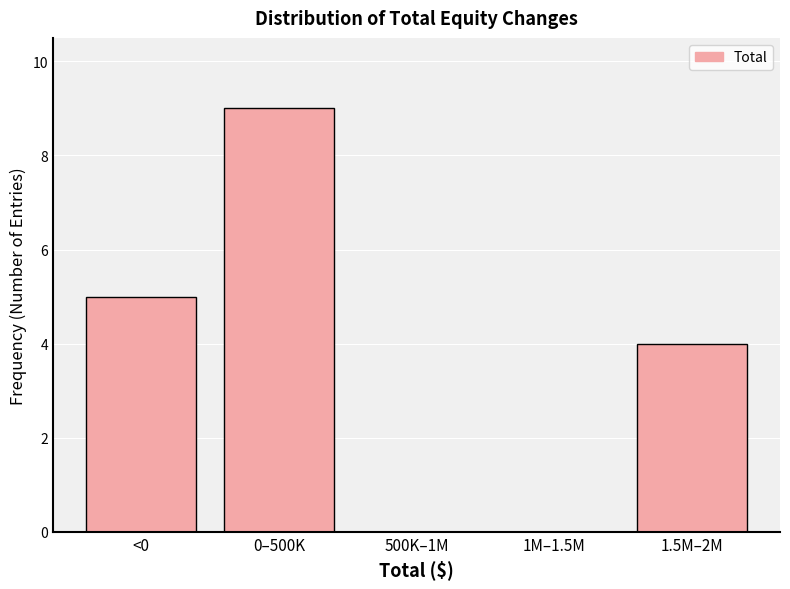

Reading right to left, extract all data points from this chart.

1.5M–2M=4	1M–1.5M=0	500K–1M=0	0–500K=9	<0=5